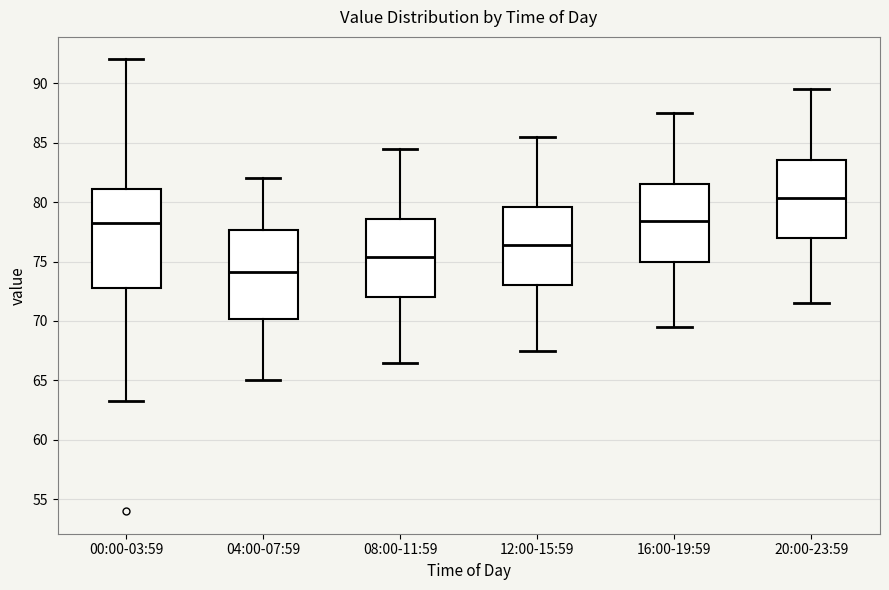

Reading left to right, read every box against the y-axis: the position of its median line, the range the box covers, and the ends of its whiskers. The values are not printed on the chart, so give them approximately, as read against the axis.

00:00-03:59: median 78.5, box 73.0 to 81.0, whiskers 63.5 to 92.0
04:00-07:59: median 74.0, box 70.0 to 77.5, whiskers 65.0 to 82.0
08:00-11:59: median 75.5, box 72.0 to 78.5, whiskers 66.5 to 84.5
12:00-15:59: median 76.5, box 73.0 to 79.5, whiskers 67.5 to 85.5
16:00-19:59: median 78.5, box 75.0 to 81.5, whiskers 69.5 to 87.5
20:00-23:59: median 80.5, box 77.0 to 83.5, whiskers 71.5 to 89.5